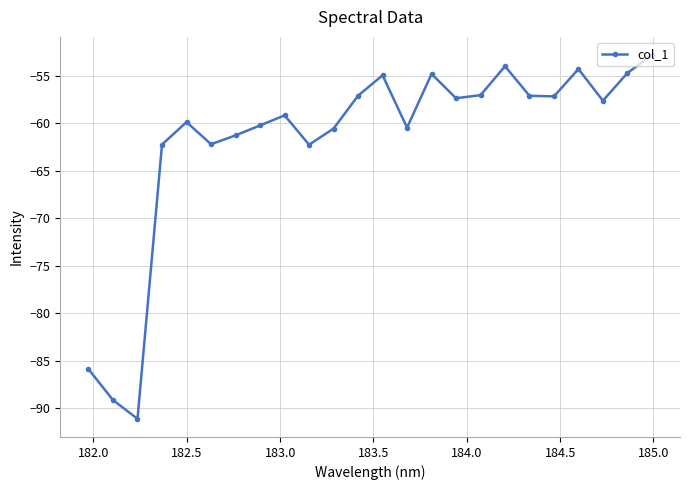

What is the value of the 7th point from the left?

-61.3